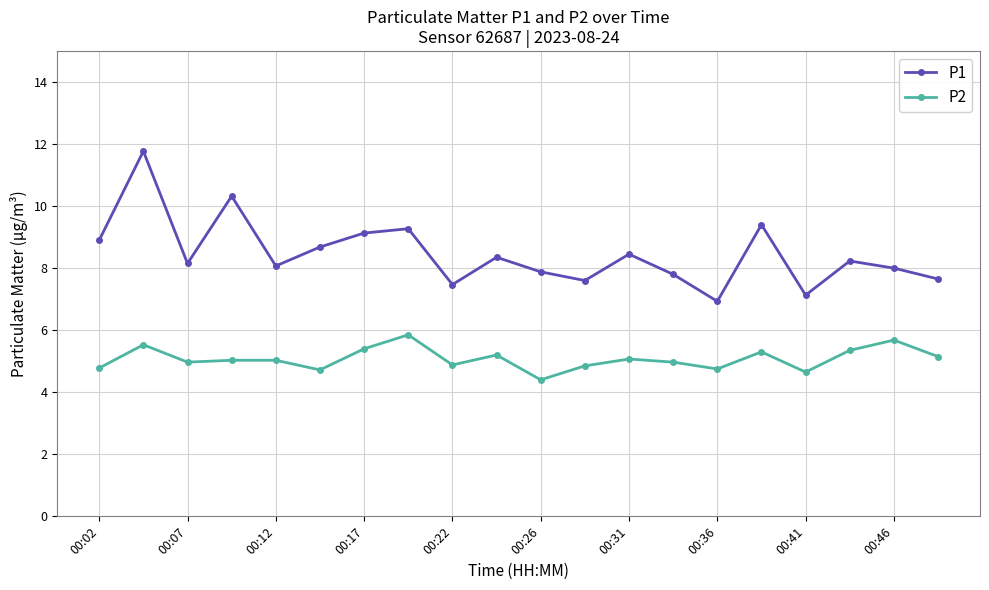

What is the value of the P2 point at the 10th from the left?

5.2